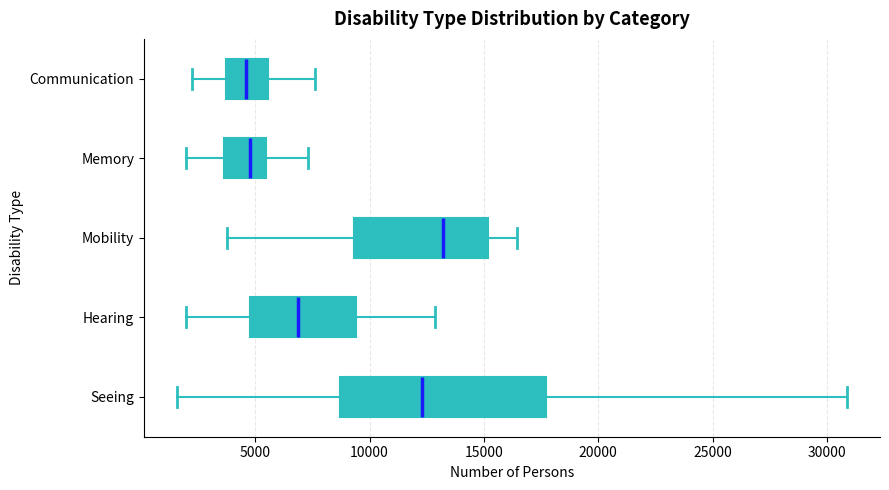

Where does the left whisker of the box for Memory end on the x-axis? The values are not printed on the chart, so give them approximately, as read against the axis.

2000